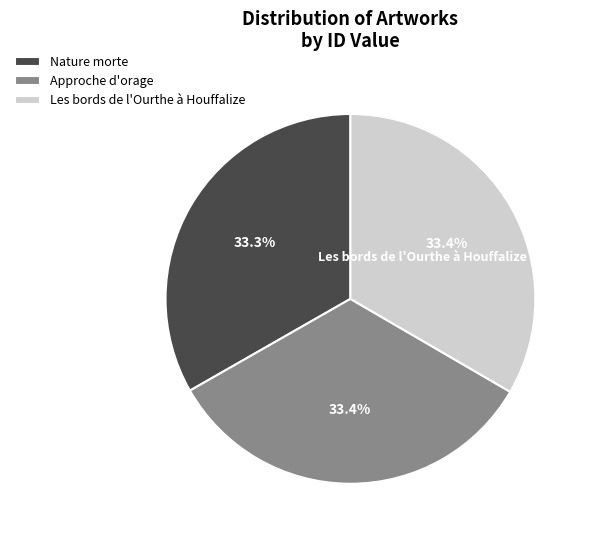

Count the number of slices in the pie.

3